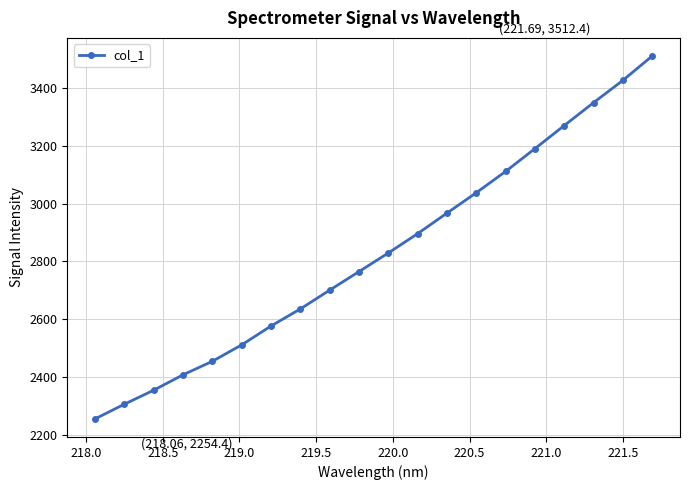

True or false: there are more than 2 points higher than both neighbors.

False